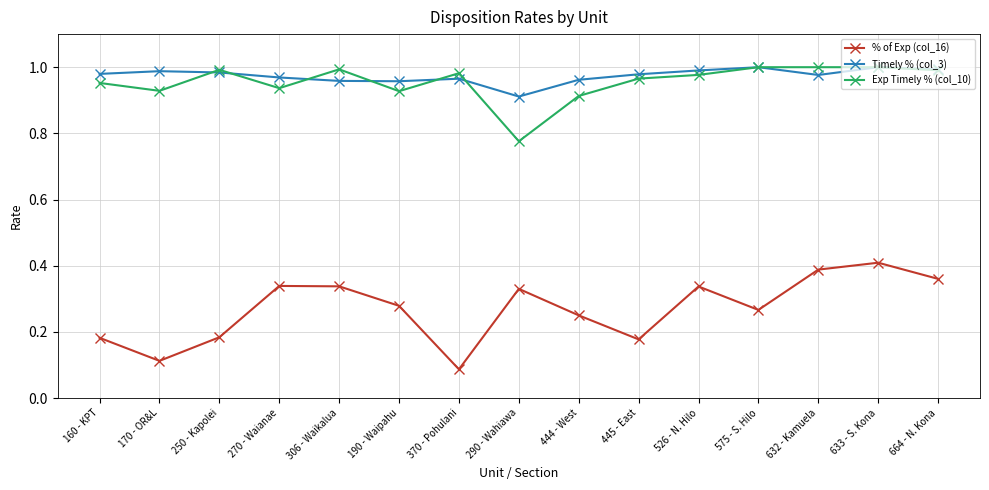

At which category does Exp Timely % (col_10) reach its first local peak?

250 - Kapolei